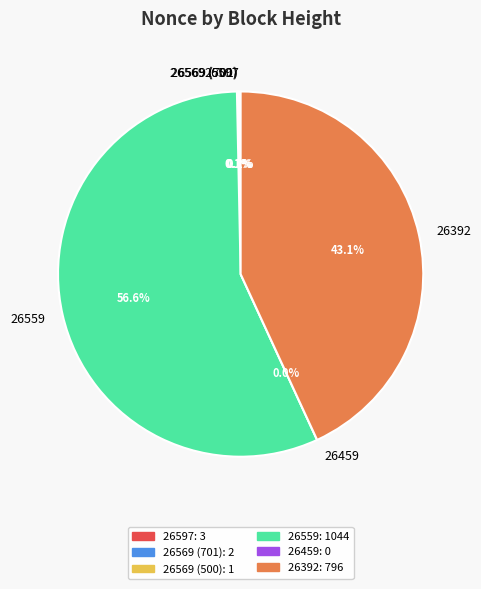

What is the total percentage of 26597 and 26392?

43.3%